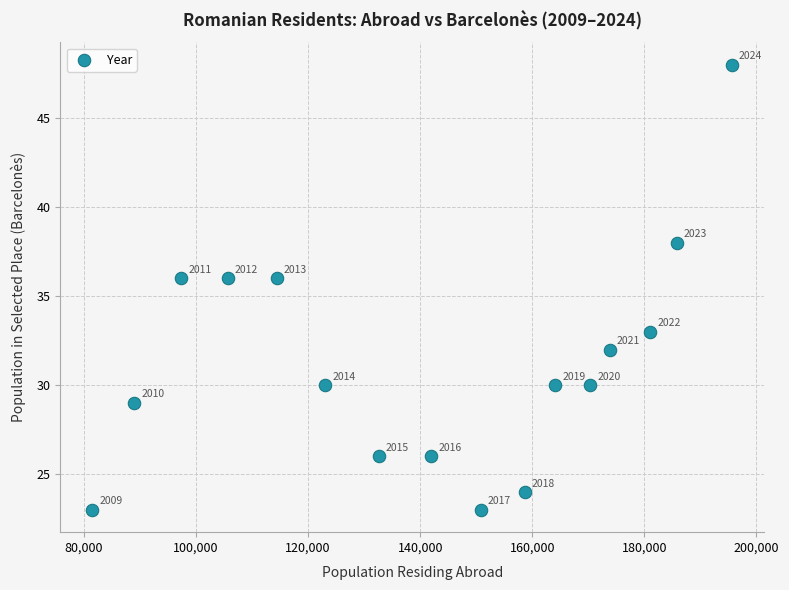

What is the range of Y values (max minus min)?

25